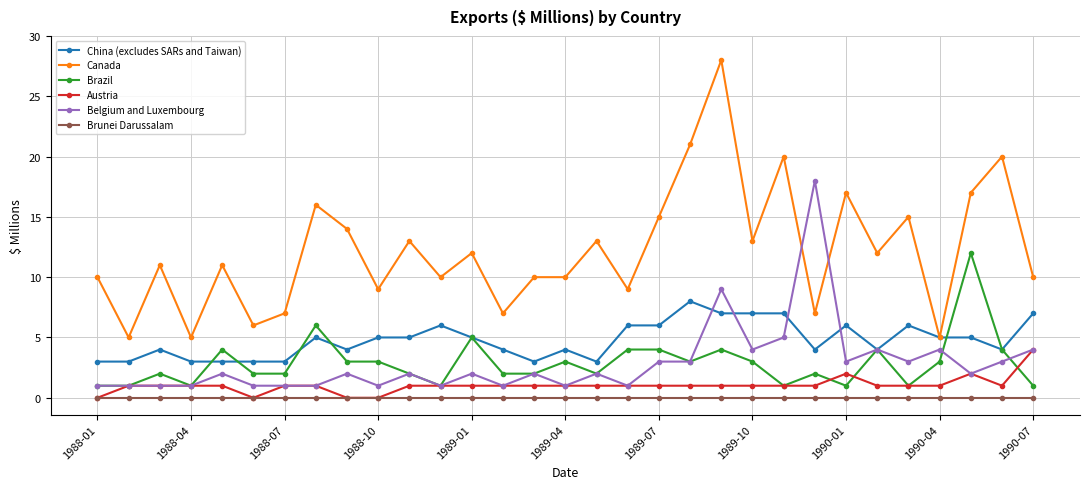

What is the difference between the maximum and second lowest values in the Canada series?

23